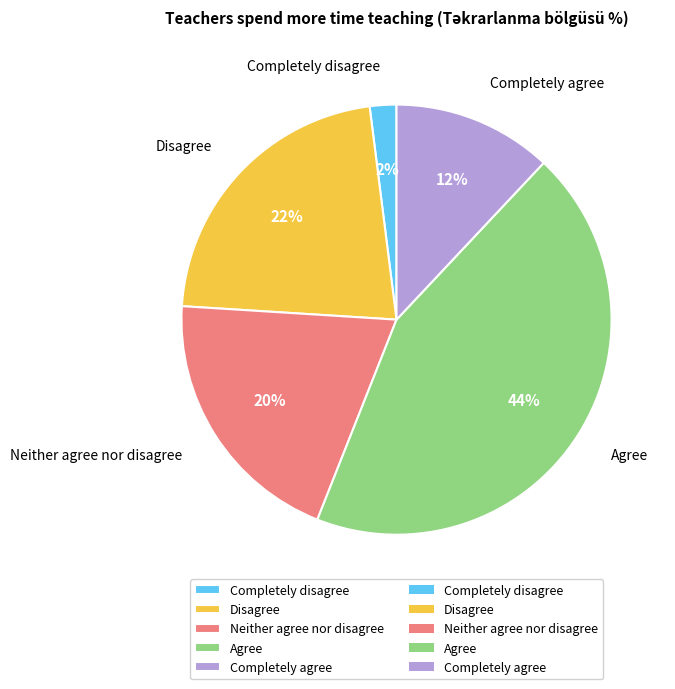

Approximately how many times larger is the value at Completely disagree compared to Neither agree nor disagree?

0.1